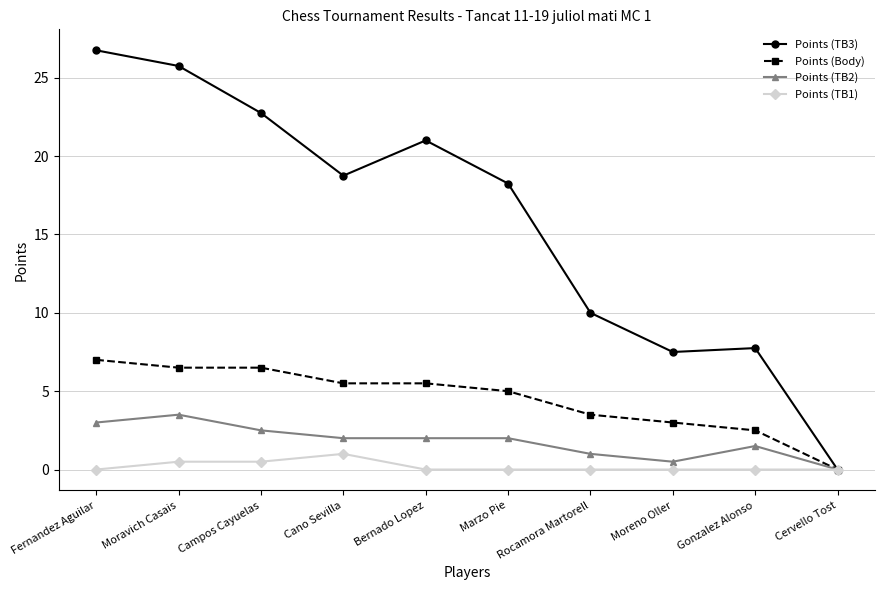

How many positive values does the Points (TB3) series have?

9